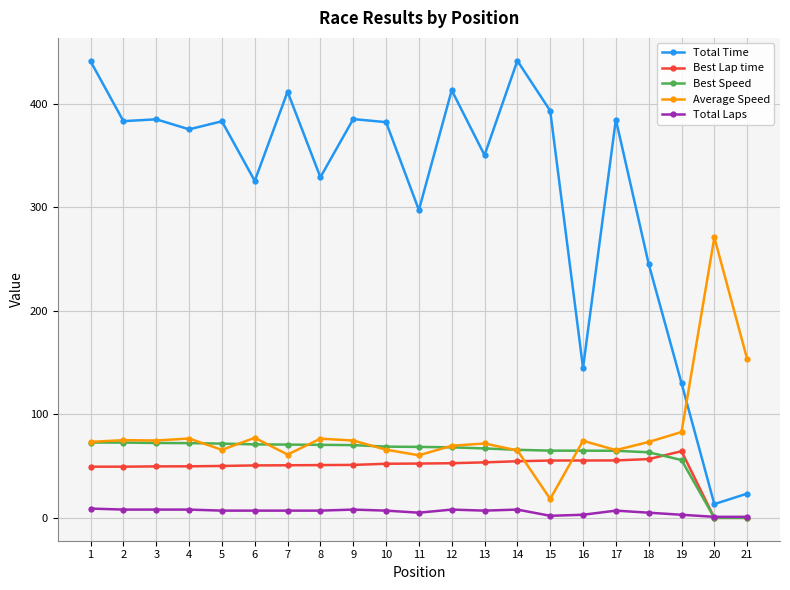

True or false: Average Speed and Total Laps intersect in this chart.

False